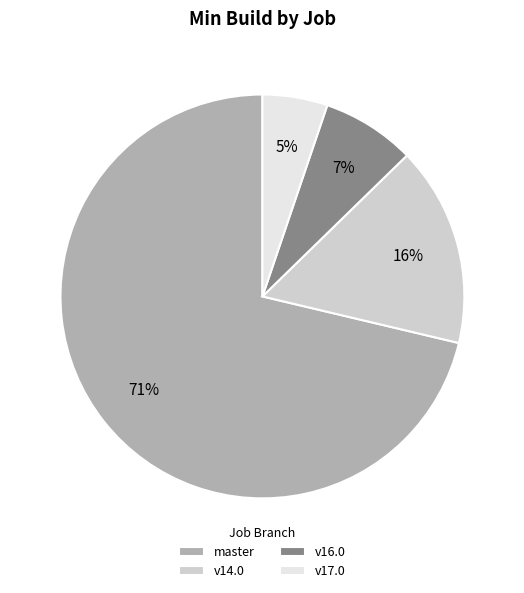

Is it true that v16.0 is 7% of the pie?

True